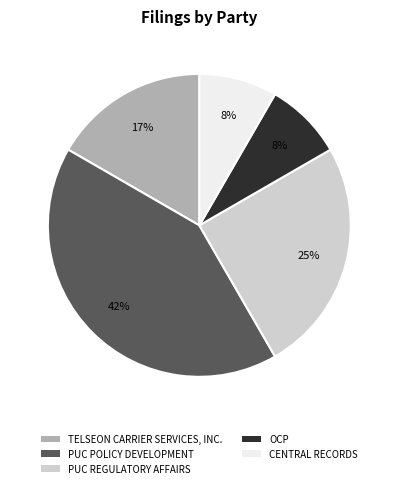

Is OCP the majority of the pie?

No